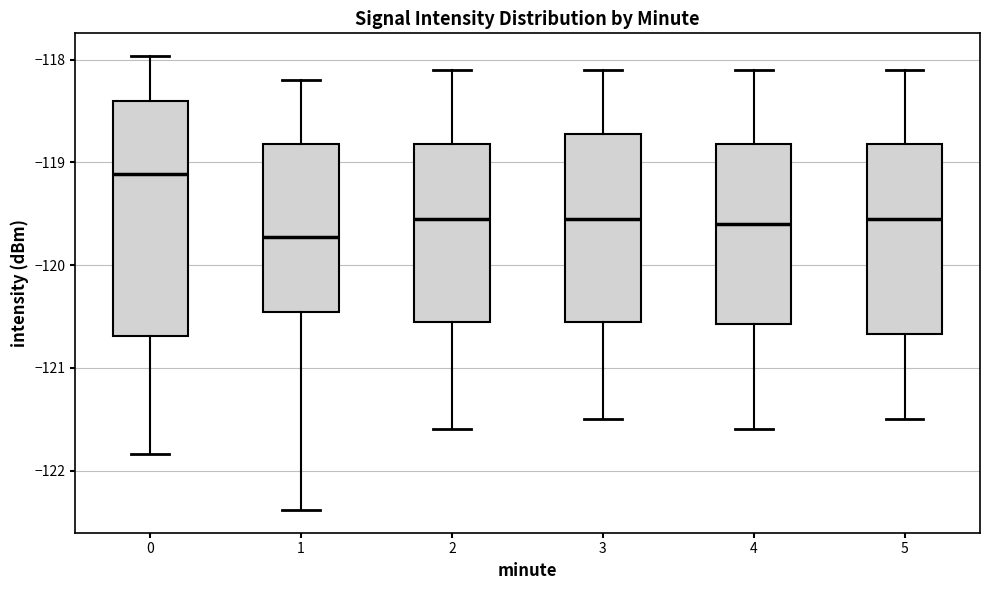

Reading left to right, transcribe this box plot: for each box, give where its median line is, the range the box spans, and where its two whiskers end, as read against the y-axis. The values are not printed on the chart, so give them approximately, as read against the axis.

0: median -119.1, box -120.7 to -118.4, whiskers -121.8 to -118.0
1: median -119.7, box -120.5 to -118.8, whiskers -122.4 to -118.2
2: median -119.5, box -120.5 to -118.8, whiskers -121.6 to -118.1
3: median -119.5, box -120.5 to -118.7, whiskers -121.5 to -118.1
4: median -119.6, box -120.6 to -118.8, whiskers -121.6 to -118.1
5: median -119.5, box -120.7 to -118.8, whiskers -121.5 to -118.1